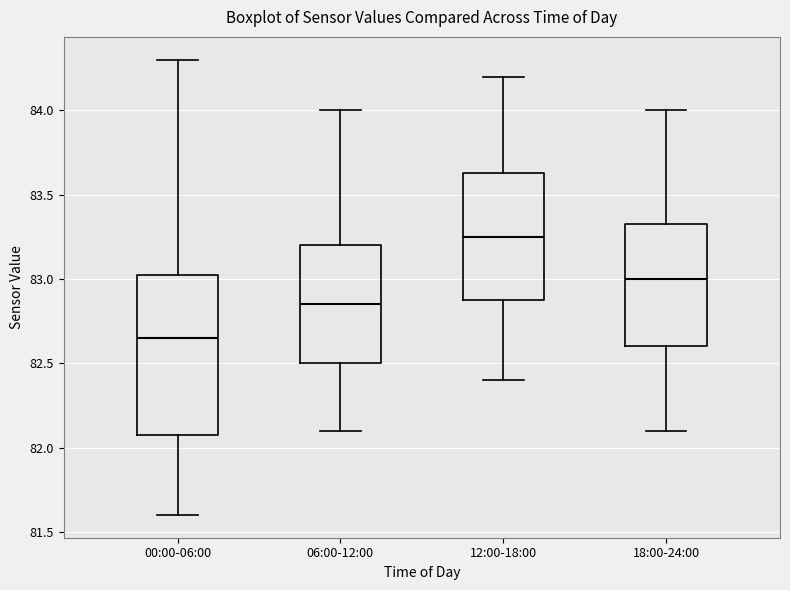

Which box has the highest median line?

12:00-18:00